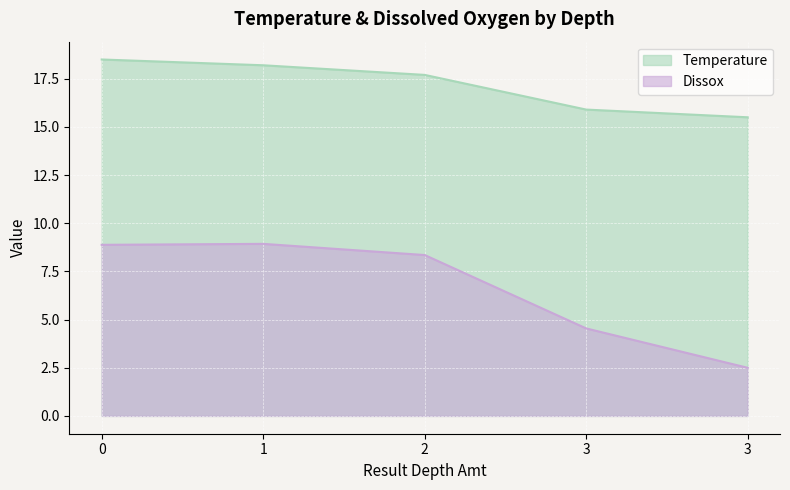

At which category does Dissox reach its first local peak?

1